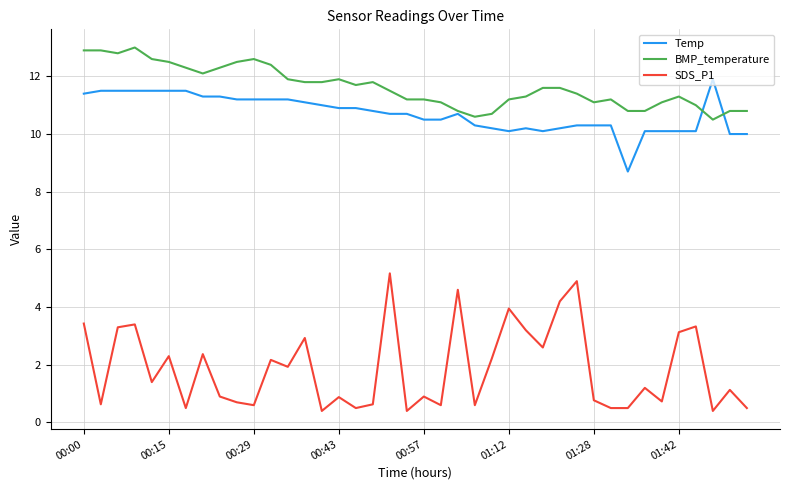

What is the difference between the maximum and minimum values in the BMP_temperature series?

2.5